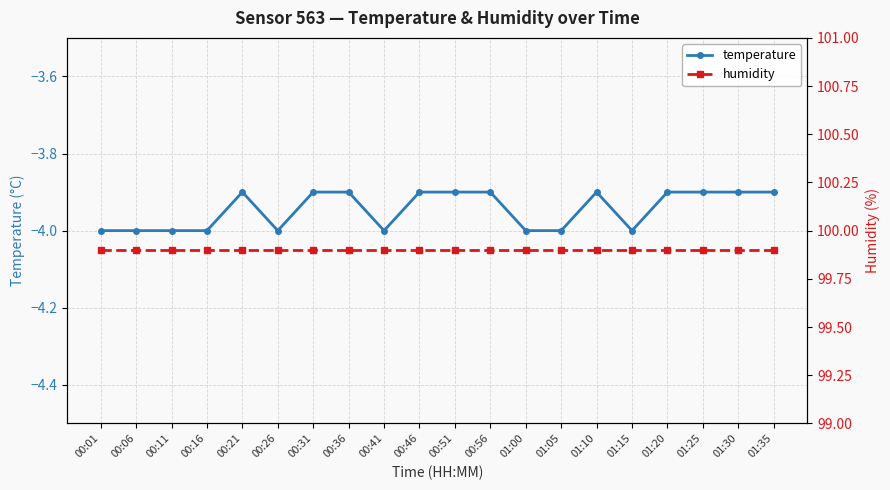

In temperature, how many points are lower than both neighbors (excluding endpoints)?

3